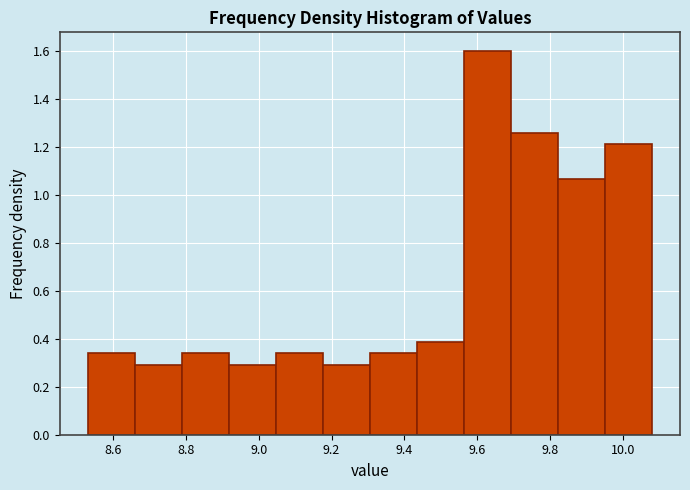

How tall is the bar that spans 9.30 to 9.44 on the x-axis? Neither the bar edges nor the heights are printed on the chart, so give them approximately, as read against the axes.

0.34